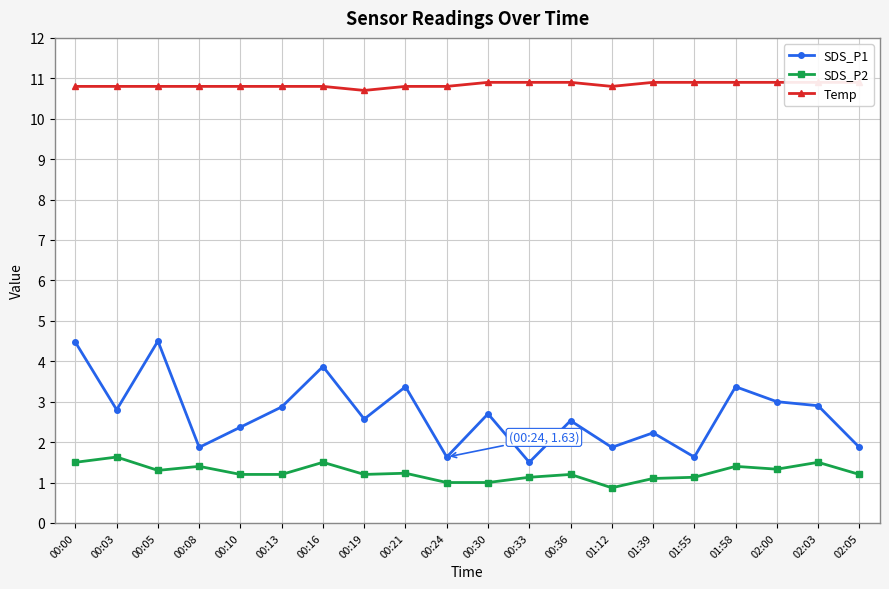

At which category does SDS_P2 reach its first local peak?

00:03